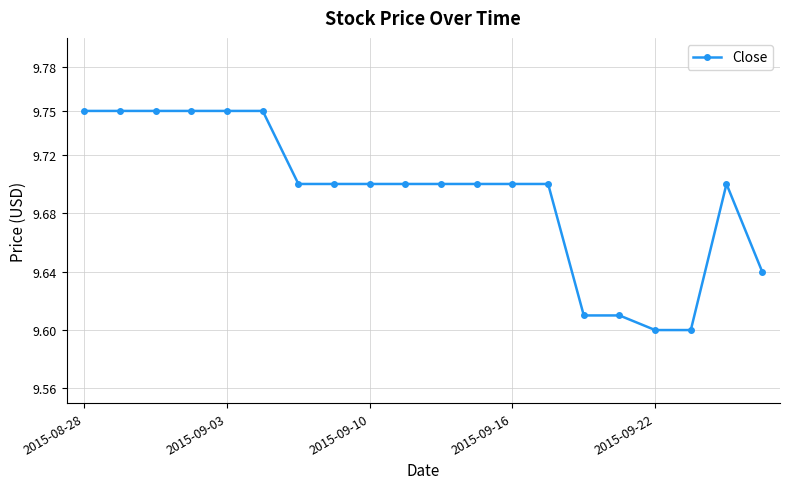

How many values are between 9 and 10?

20